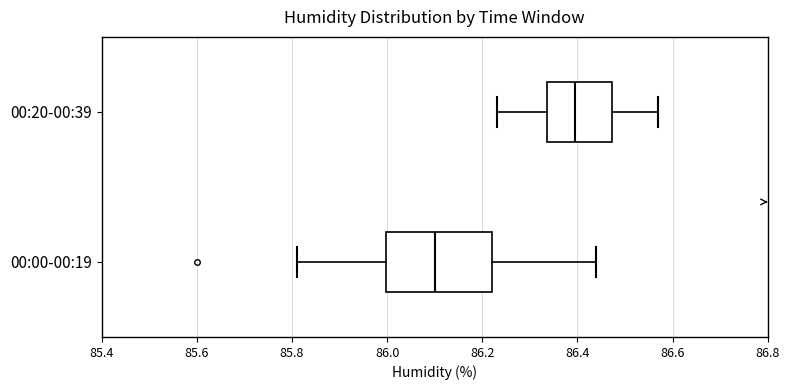

Reading bottom to top, read every box against the x-axis: the position of its median line, the range the box covers, and the ends of its whiskers. The values are not printed on the chart, so give them approximately, as read against the axis.

00:00-00:19: median 86.10, box 86.00 to 86.22, whiskers 85.82 to 86.44
00:20-00:39: median 86.40, box 86.34 to 86.48, whiskers 86.24 to 86.58